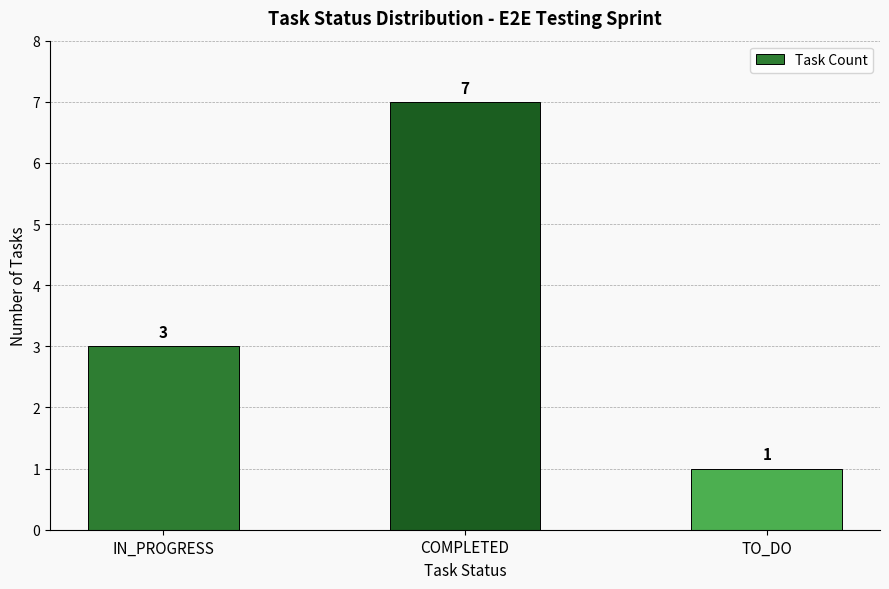

What value does the data have at TO_DO?

1